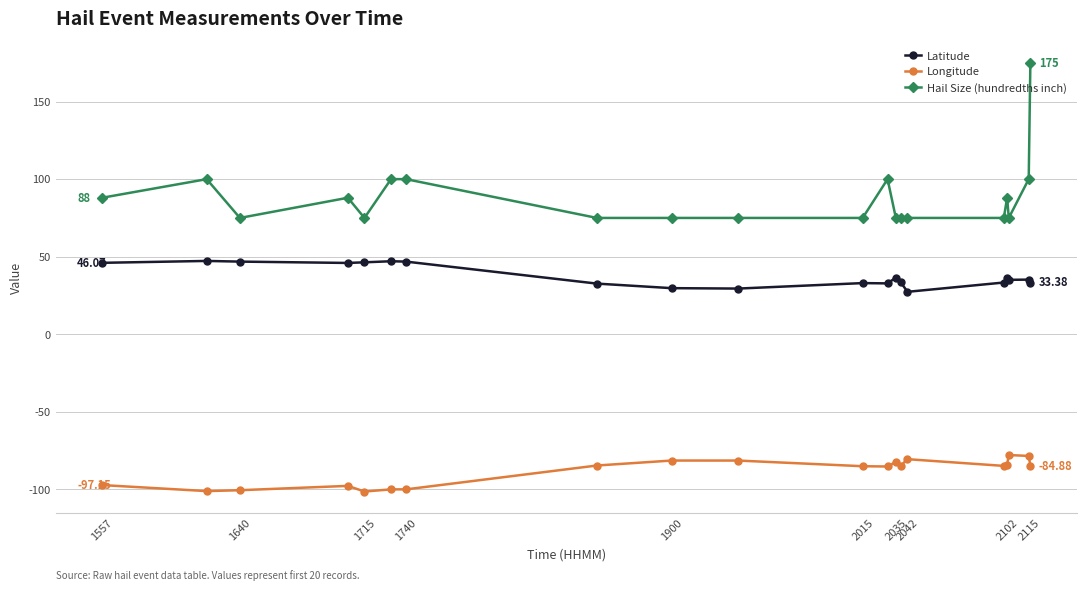

What are all the series names shown in the legend?

Latitude, Longitude, Hail Size (hundredths inch)